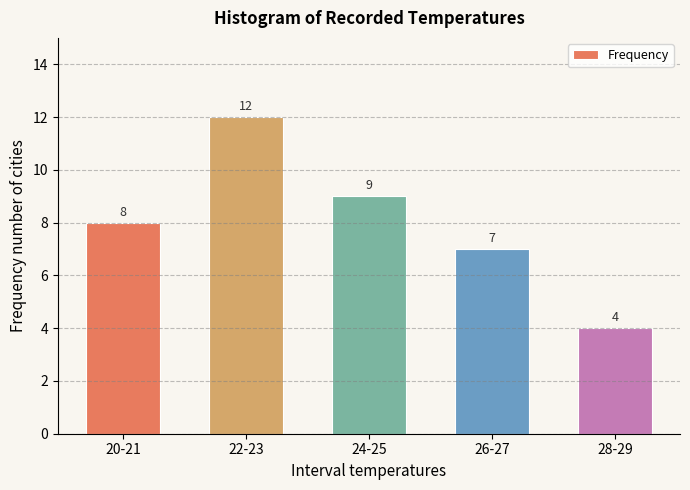

Reading right to left, list all the values displayed in this chart.

28-29=4	26-27=7	24-25=9	22-23=12	20-21=8